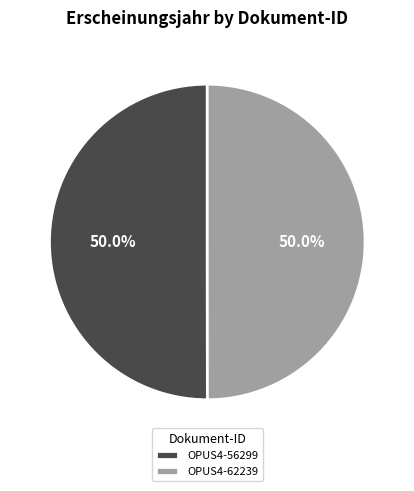

Combined, what portion of the pie is OPUS4-62239 and OPUS4-56299?

100.0%